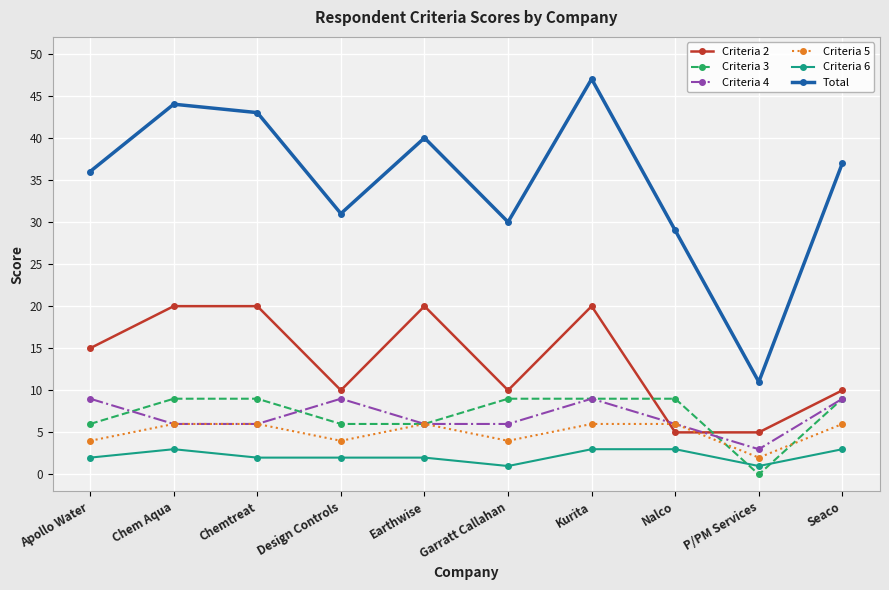

At which category does Criteria 2 reach its first local valley?

Design Controls